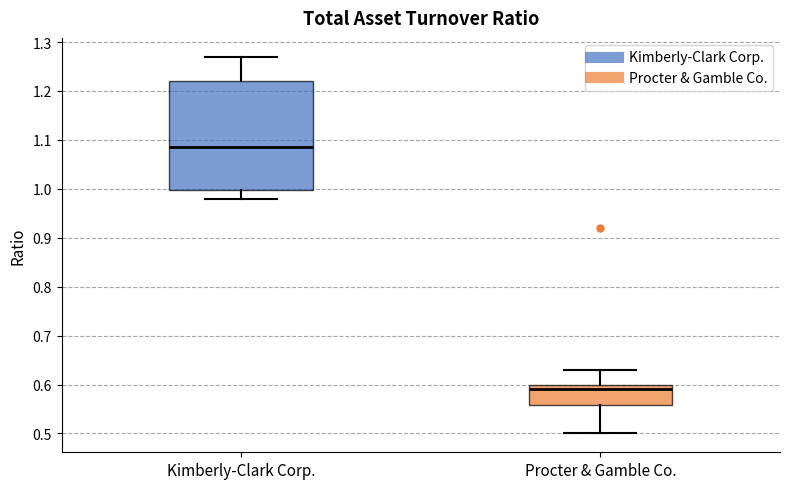

Comparing the boxes themselves (not the whiskers), which one is the tallest?

Kimberly-Clark Corp.